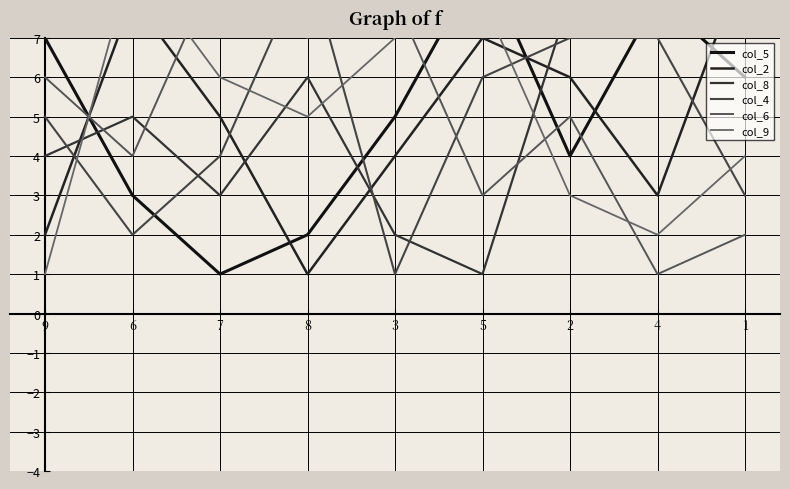

Is the value of col_5 at 4 greater than the value of col_2 at 9?

Yes